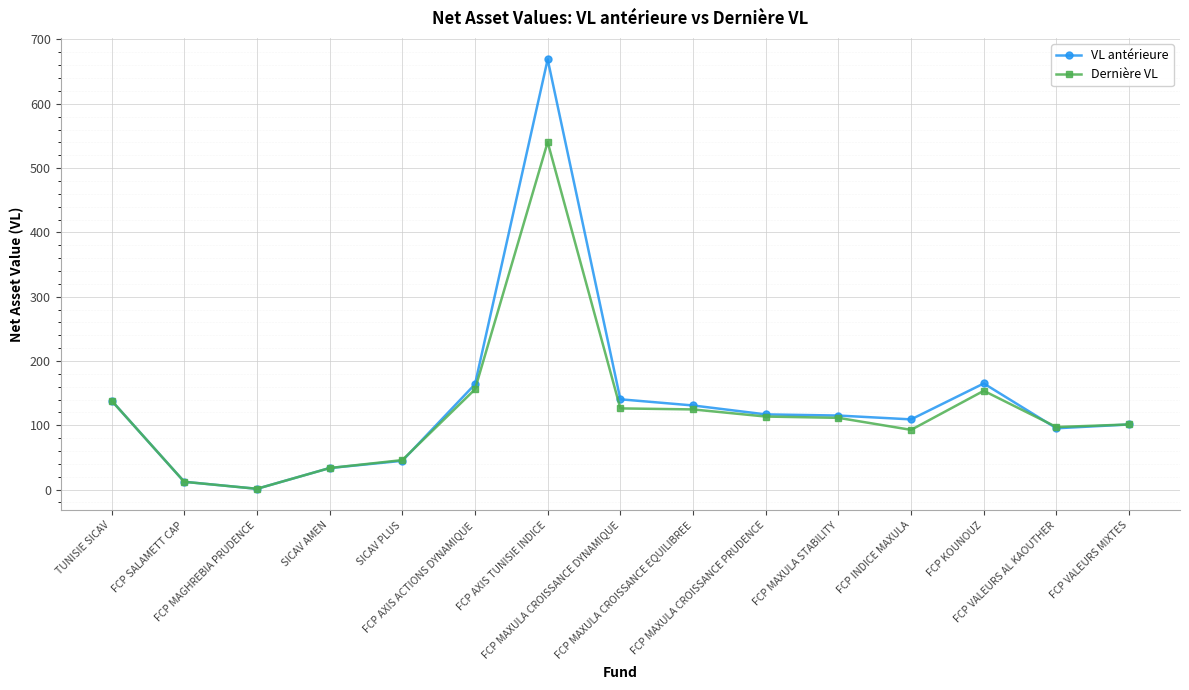

What is the maximum value shown in the chart?

669.1